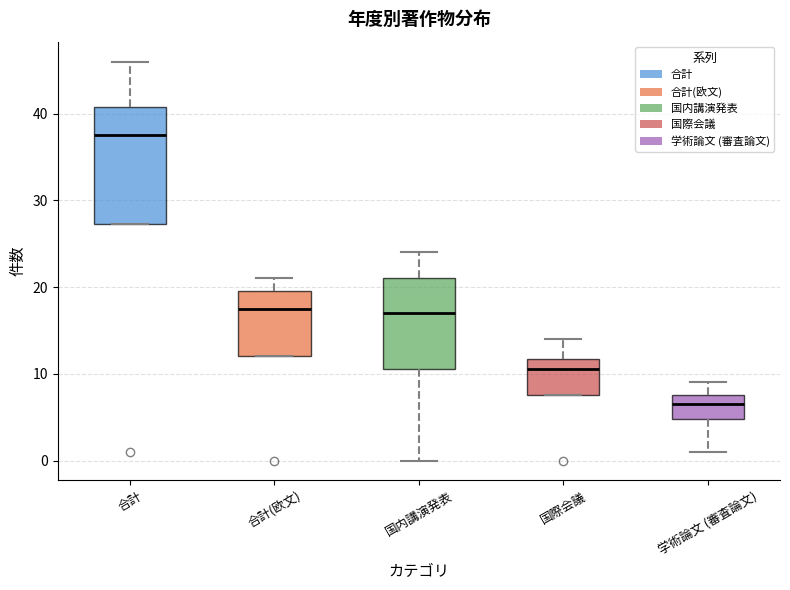

Which box has the lowest median line?

学術論文 (審査論文)